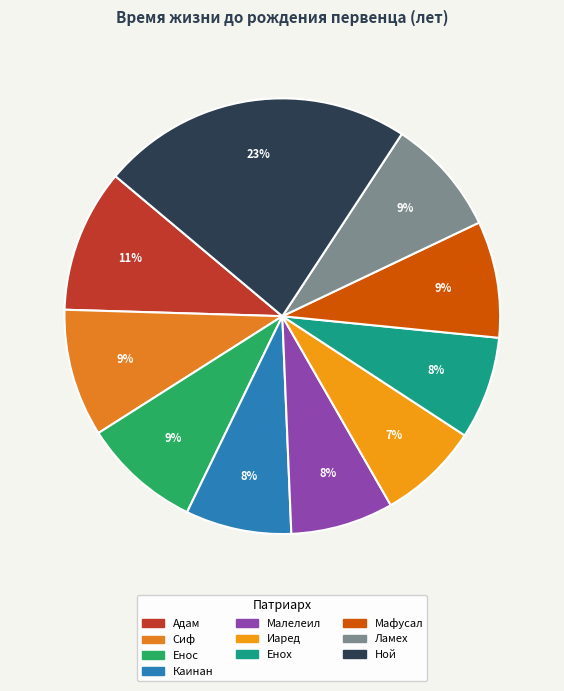

To the nearest percent, what is the difference between the Адам and Енох slice percentages?

3%